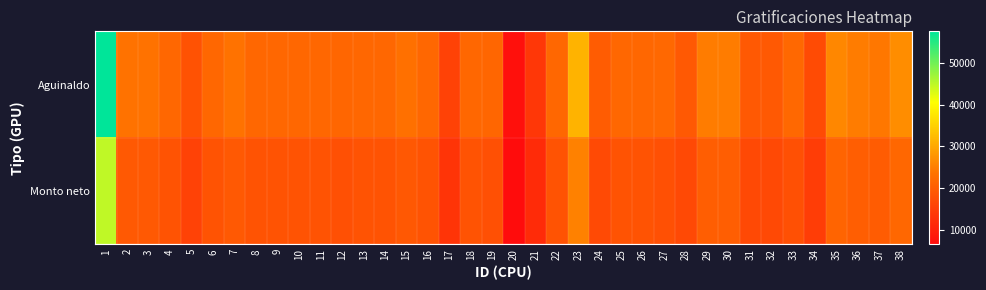

Which series has the largest range (max minus min)?

Aguinaldo